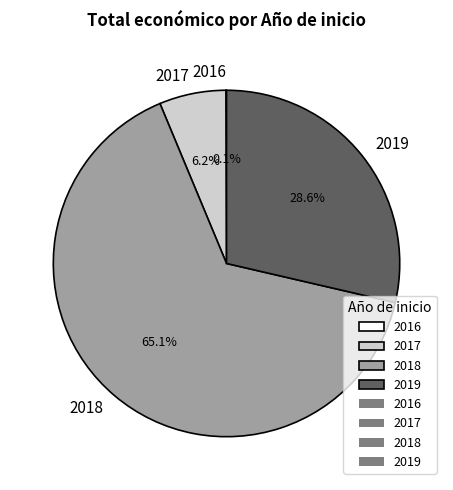

How much of the chart is everything except 2017?

93.8%